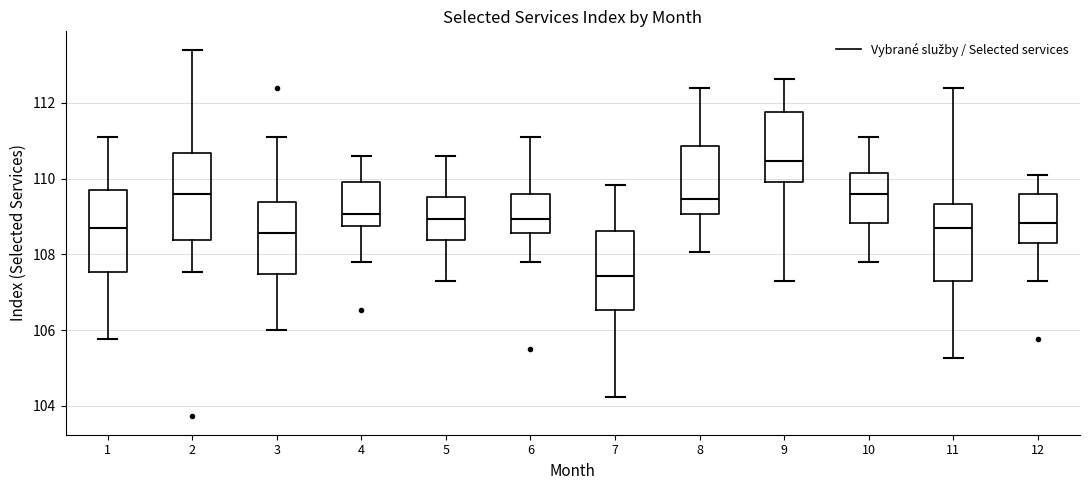

Which box has the lowest median line?

7